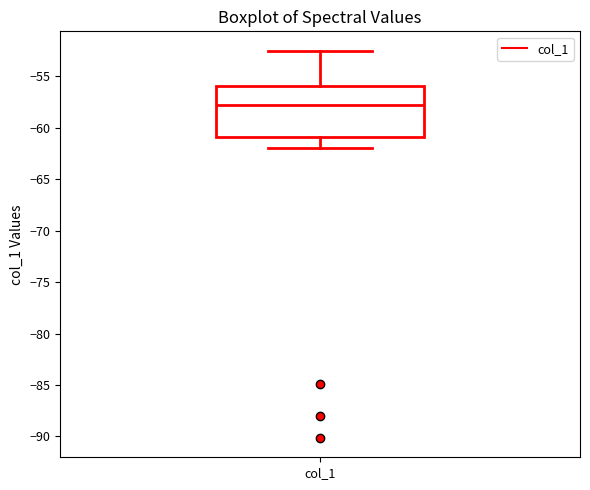

Transcribe this box plot: give where the median line is, the range the box spans, and where the two whiskers end, as read against the y-axis. The values are not printed on the chart, so give them approximately, as read against the axis.

median -58.0, box -61.0 to -56.0, whiskers -62.0 to -52.5